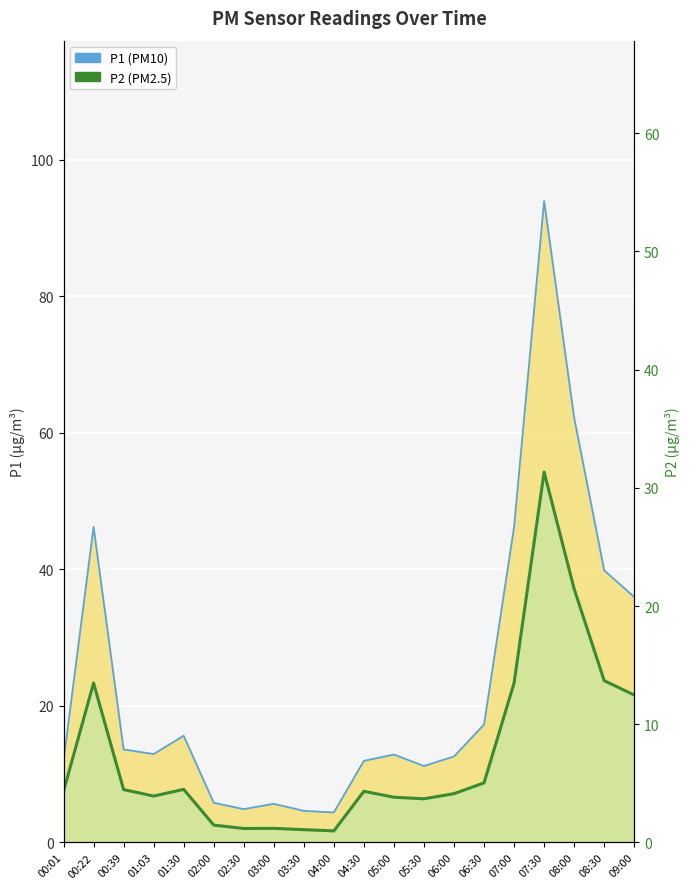

Which series has the widest spread of values?

P1